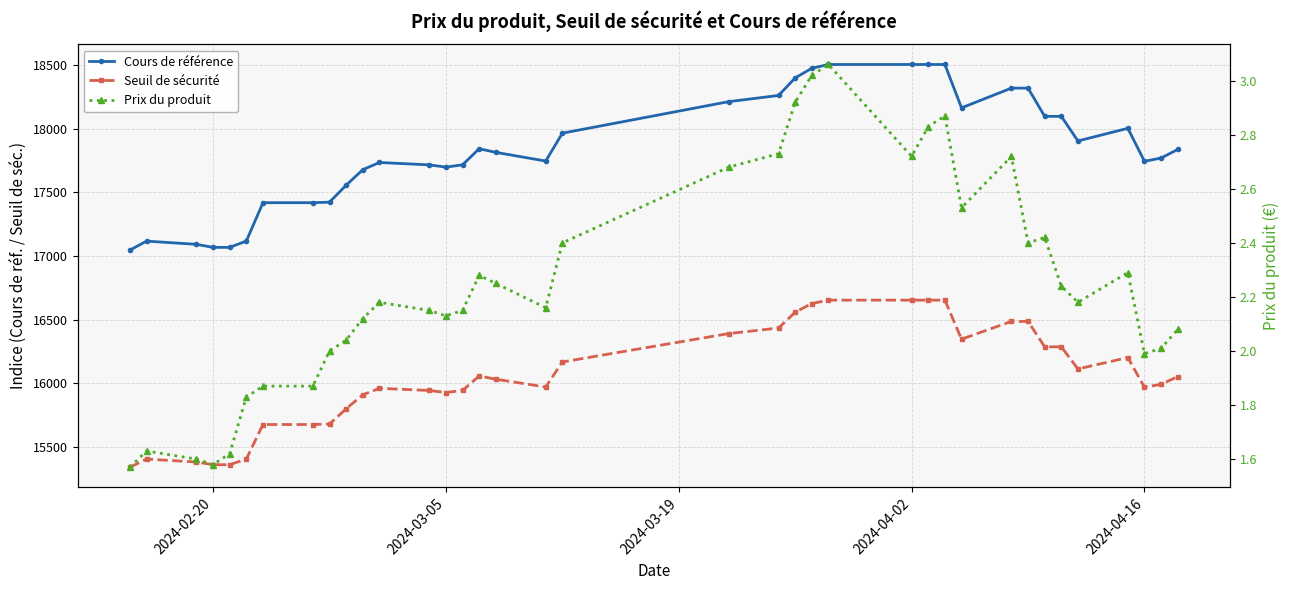

What are all the series names shown in the legend?

Cours de référence, Seuil de sécurité, Prix du produit